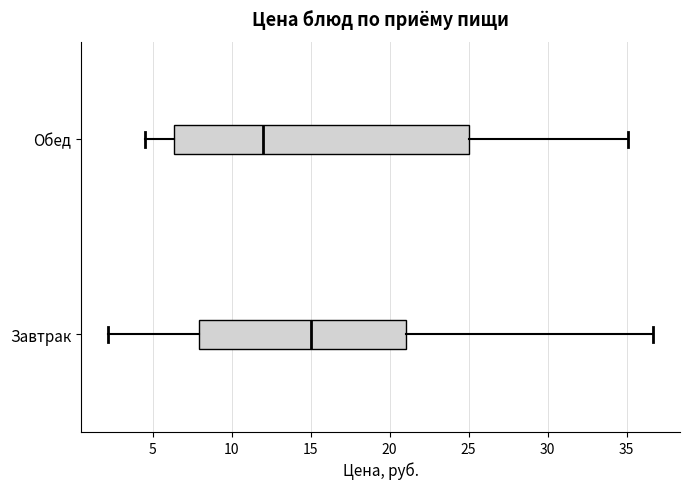

Reading bottom to top, transcribe this box plot: for each box, give where its median line is, the range the box spans, and where its two whiskers end, as read against the x-axis. The values are not printed on the chart, so give them approximately, as read against the axis.

Завтрак: median 15.0, box 8.0 to 21.0, whiskers 2.0 to 36.5
Обед: median 12.0, box 6.5 to 25.0, whiskers 4.5 to 35.0